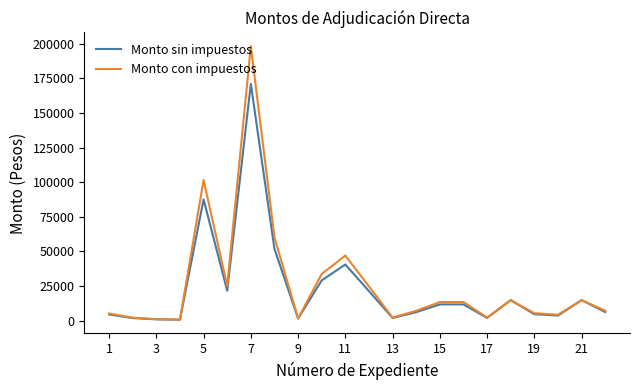

List the series in order of their peak value, lowest first.

Monto sin impuestos, Monto con impuestos